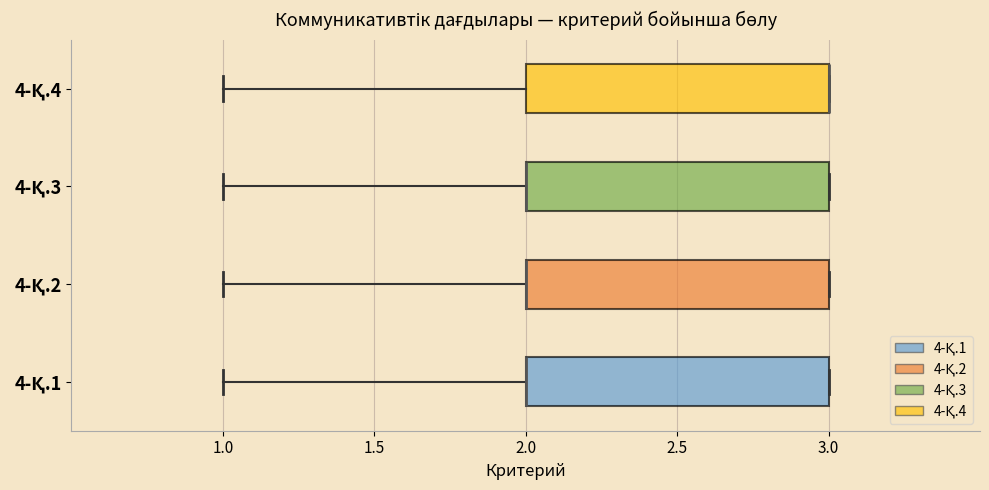

Where is the right edge of the box for 4-Қ.4 on the x-axis? The values are not printed on the chart, so give them approximately, as read against the axis.

3